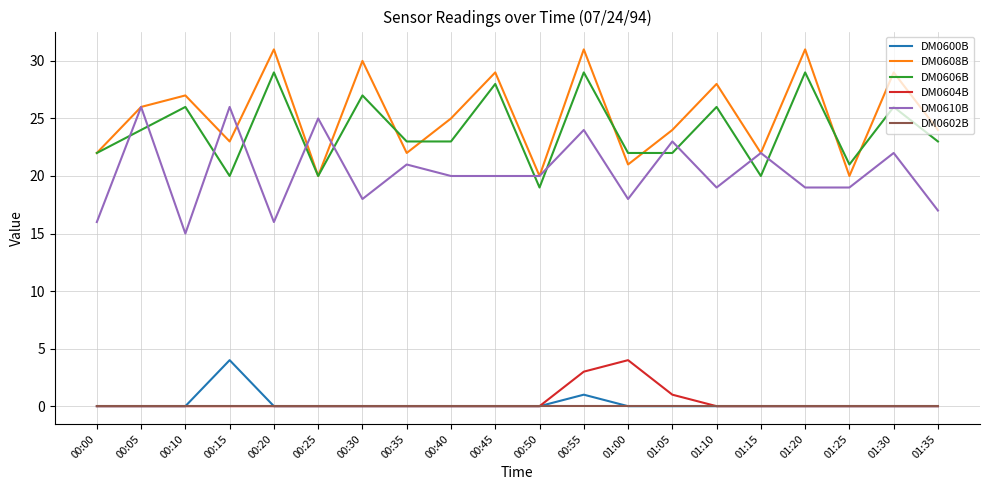

At which label does DM0600B reach its peak?

00:15